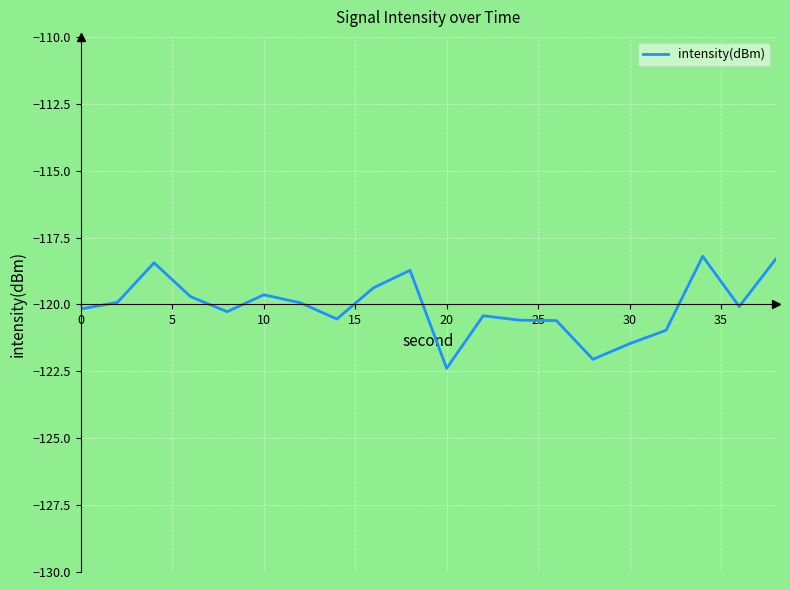

What is the average value?

-120.1